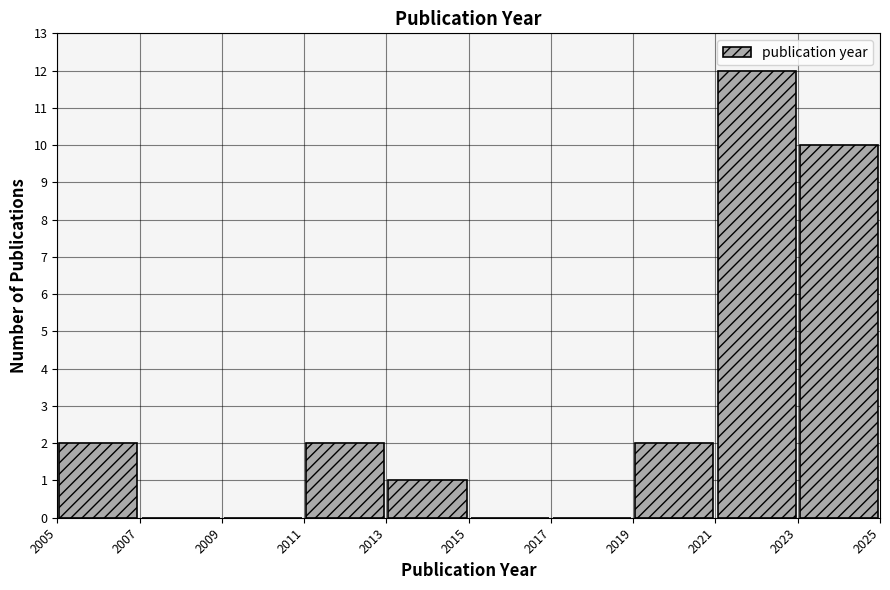

Reading left to right, transcribe this chart: for each bar, give the range it covers on the x-axis and its height. The values are not printed on the chart, so give them approximately, as read against the axis.

2005 to 2007: 2
2007 to 2009: 0
2009 to 2011: 0
2011 to 2013: 2
2013 to 2015: 1
2015 to 2017: 0
2017 to 2019: 0
2019 to 2021: 2
2021 to 2023: 12
2023 to 2025: 10